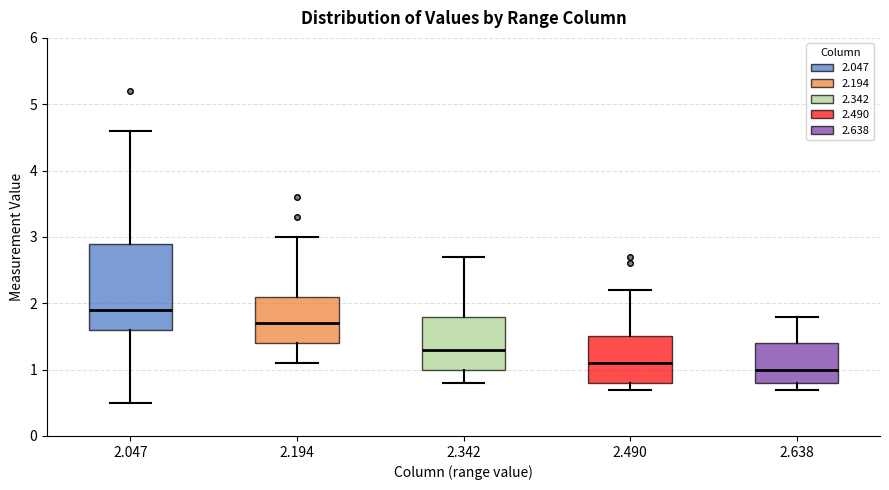

Reading left to right, read every box against the y-axis: the position of its median line, the range the box covers, and the ends of its whiskers. The values are not printed on the chart, so give them approximately, as read against the axis.

2.047: median 1.9, box 1.6 to 2.9, whiskers 0.5 to 4.6
2.194: median 1.7, box 1.4 to 2.1, whiskers 1.1 to 3.0
2.342: median 1.3, box 1.0 to 1.8, whiskers 0.8 to 2.7
2.490: median 1.1, box 0.8 to 1.5, whiskers 0.7 to 2.2
2.638: median 1.0, box 0.8 to 1.4, whiskers 0.7 to 1.8